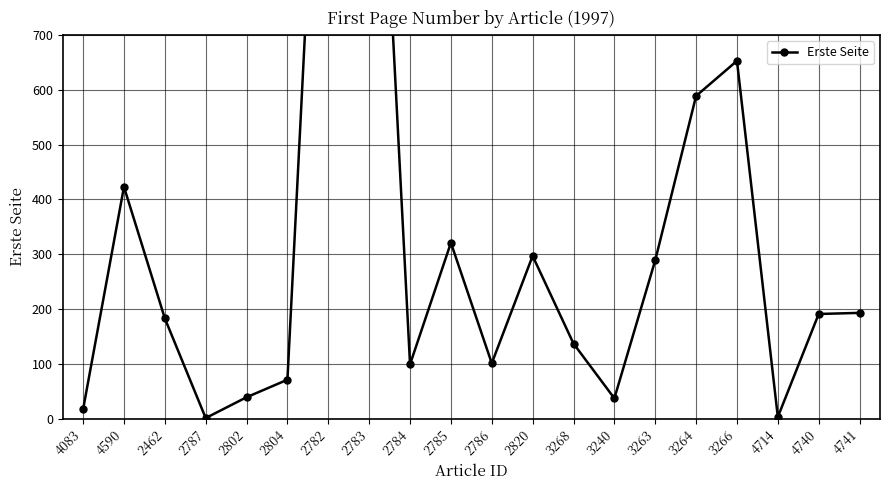

What is the average value?

336